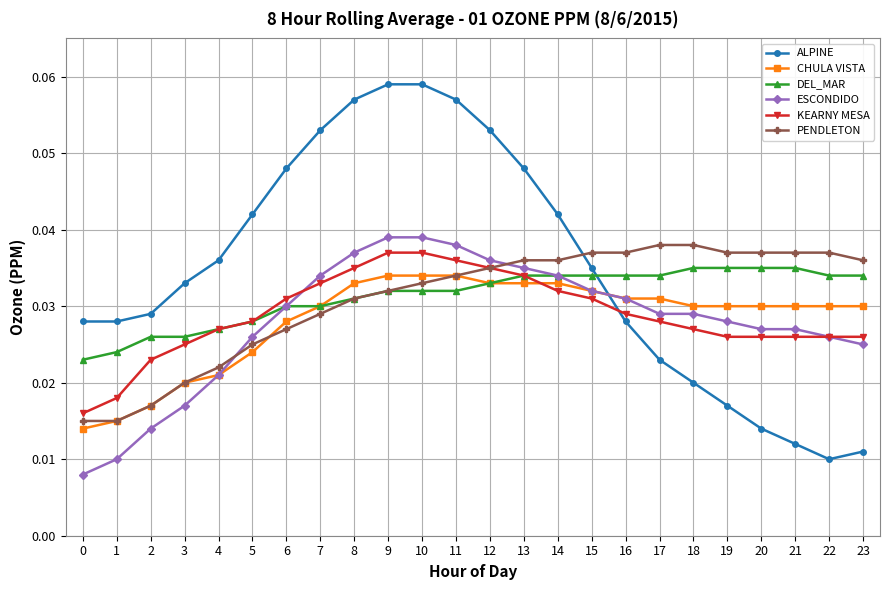

Which series has the largest total across all categories?

ALPINE